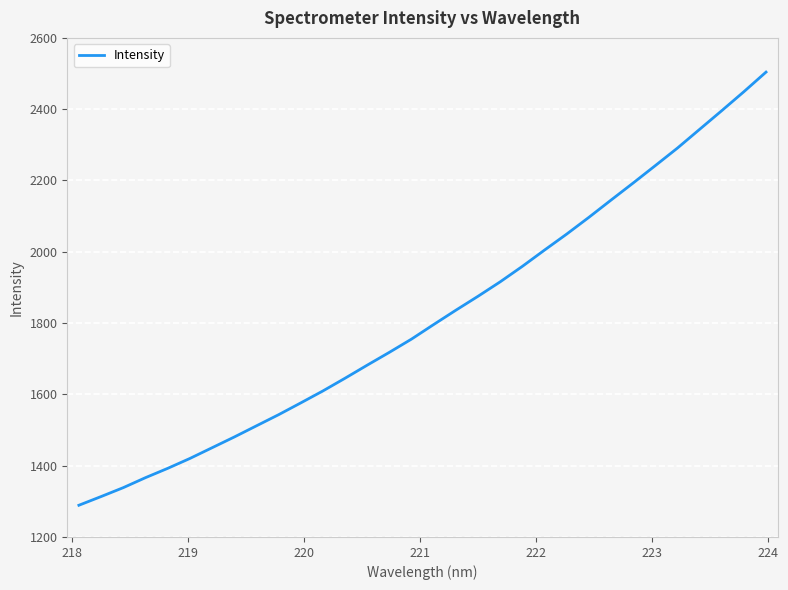

Is this an area chart (filled region under the line)?

No